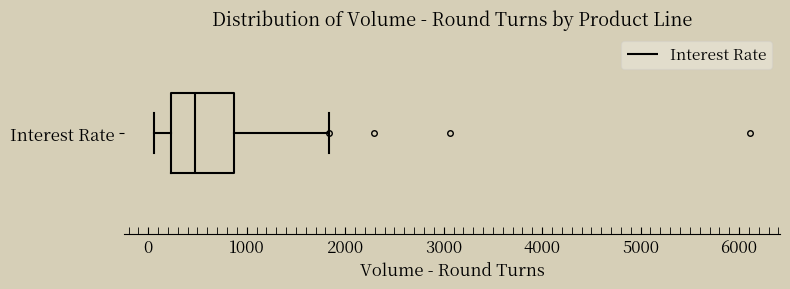

Read this box plot against the x-axis: the position of the median line, the range covered by the box, and the ends of both whiskers. The values are not printed on the chart, so give them approximately, as read against the axis.

median 500, box 200 to 900, whiskers 100 to 1800